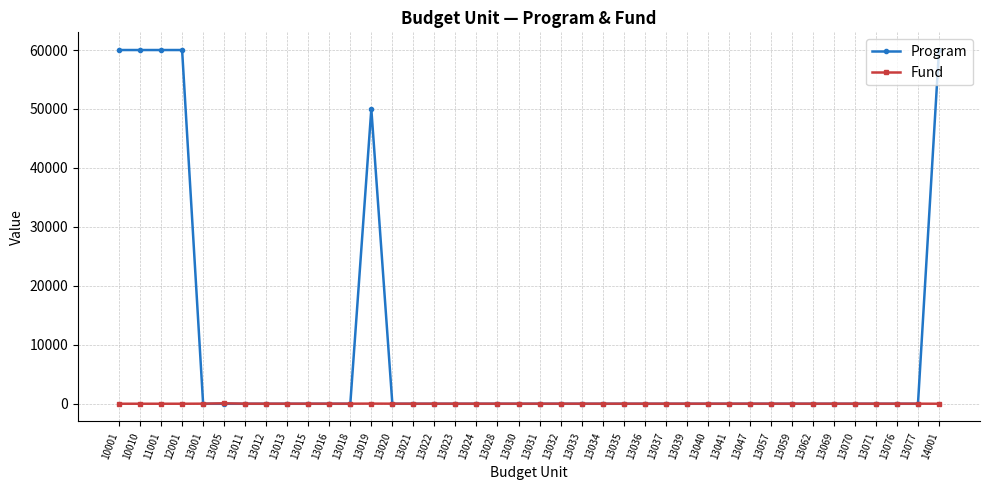

Is the value of Program at 13019 greater than the value of Fund at 13040?

Yes